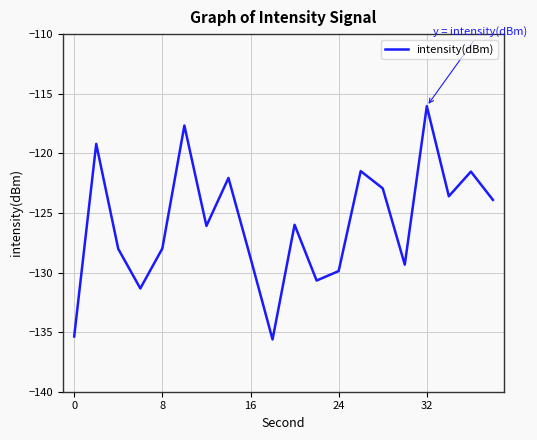

True or false: the data has more than 2 interior local peaks.

True